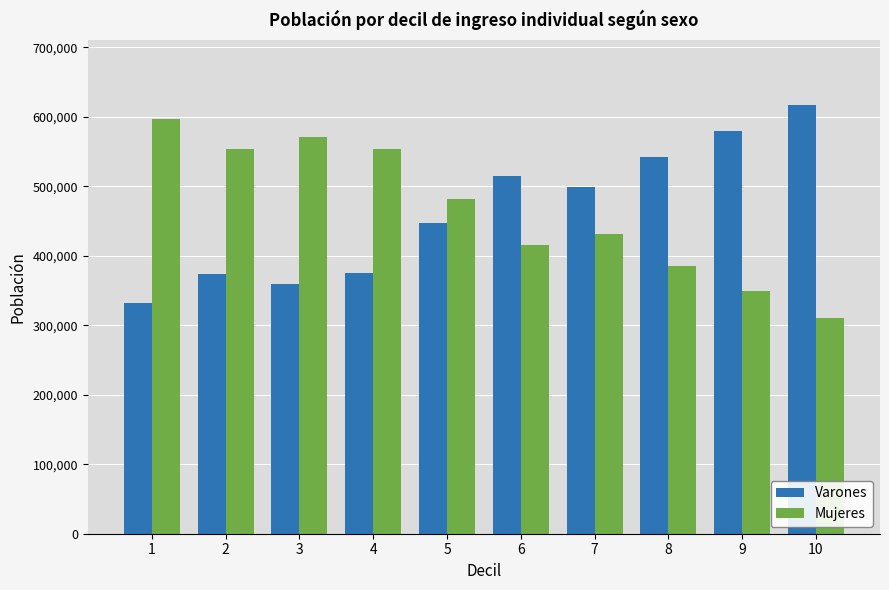

The Mujeres series shows 597003 at 1. True or false?

True